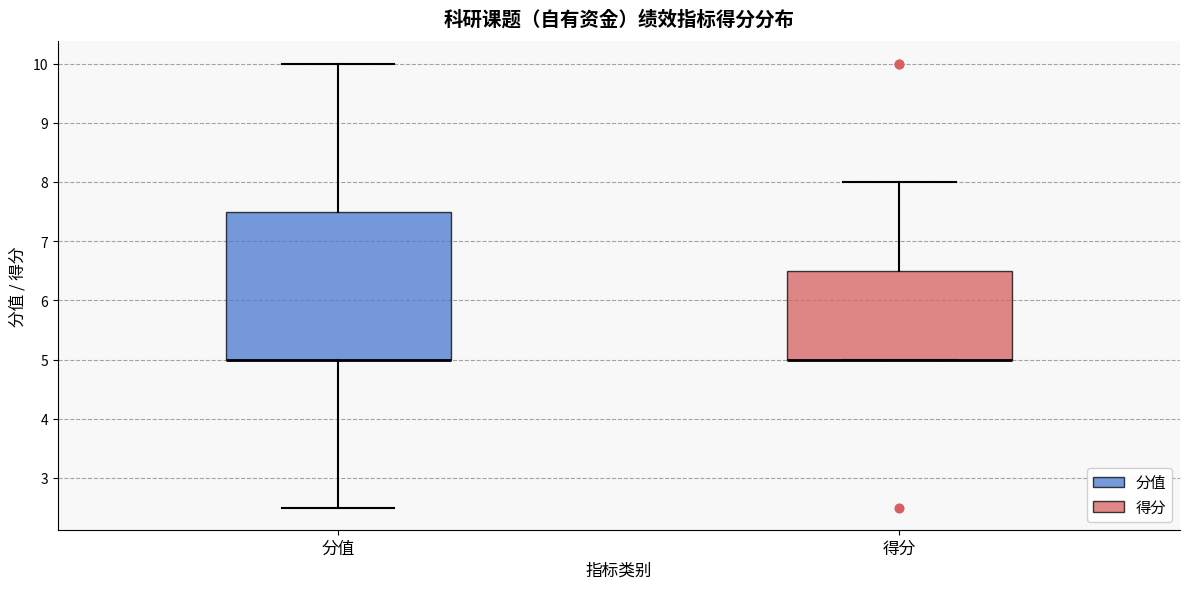

Where is the upper edge of the box for 分值 on the y-axis? The values are not printed on the chart, so give them approximately, as read against the axis.

7.5